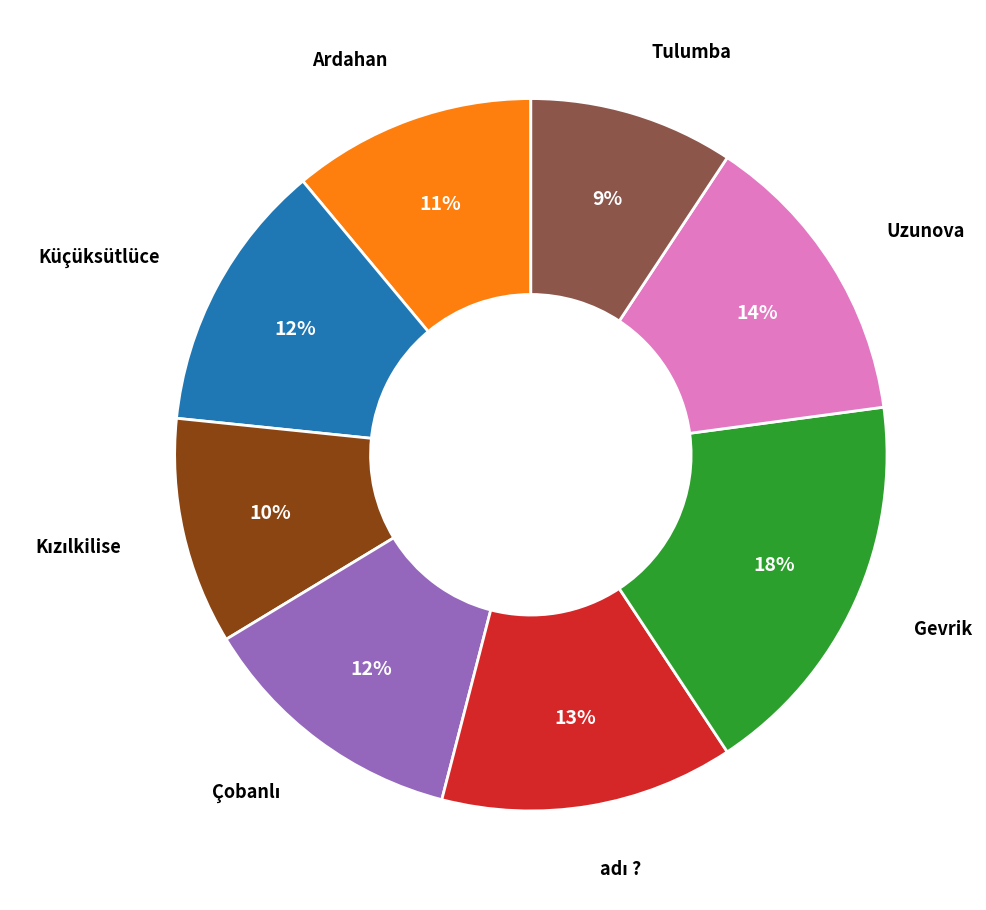

The Küçüksütlüce slice represents 12% of the pie. True or false?

True